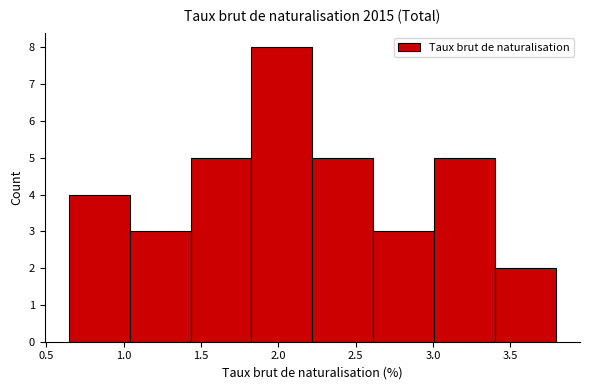

Over which range of the x-axis is the bar tallest?

1.85 to 2.20